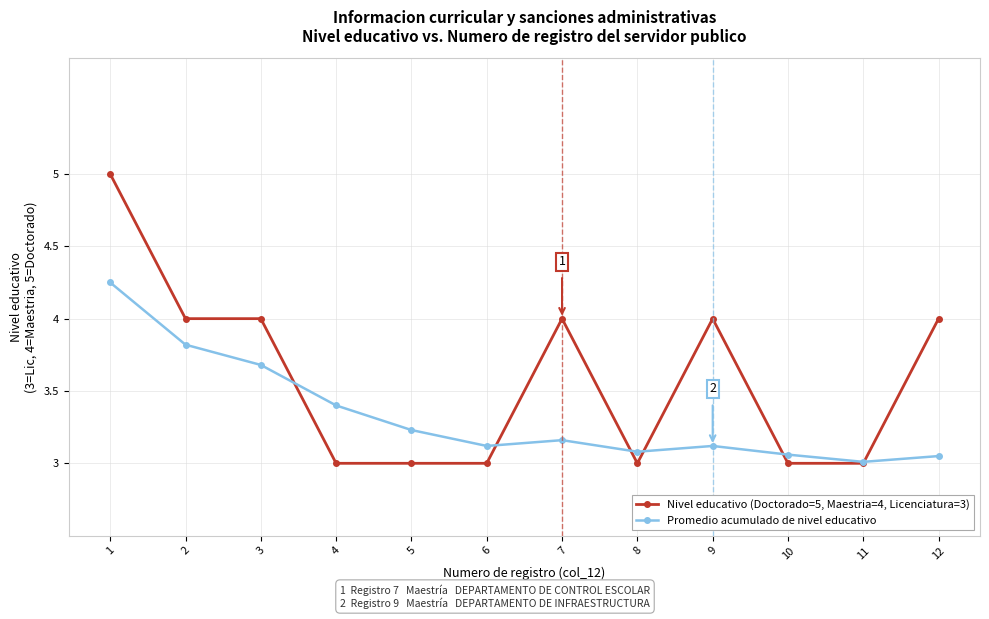

At which category is the sum across all series the highest?

1